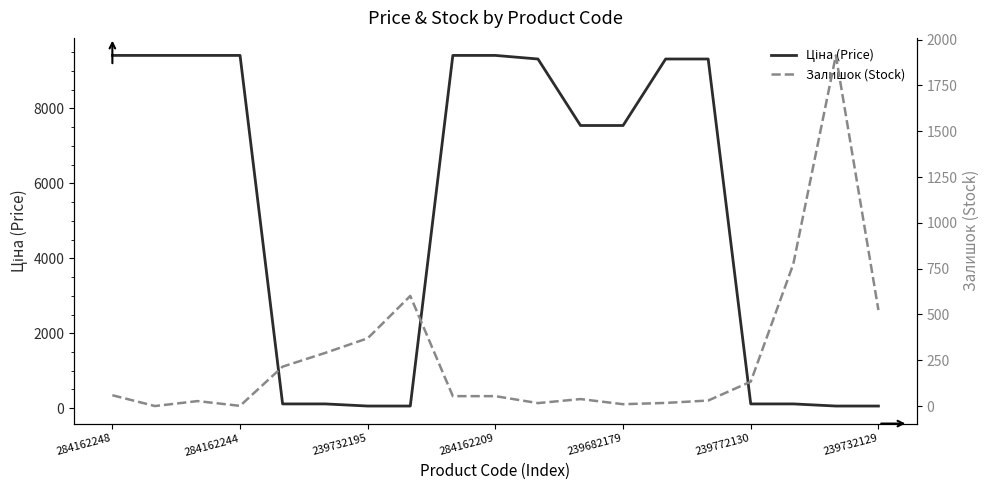

Reading left to right, transcribe all the data shown in this chart.

Ціна (Price): 9416.9	9416.9	9416.9	9416.9	113.3	113.3	56.7	56.7	9416.9	9416.9	9321.4	7545.9	7545.9	9321.4	9321.4	113.3	113.3	56.7	56.7
Залишок (Stock): 59.0	0.0	27.0	1.0	215.0	290.0	370.0	601.0	54.0	54.0	16.0	38.0	10.0	17.0	30.0	133.0	775.0	1914.0	524.0